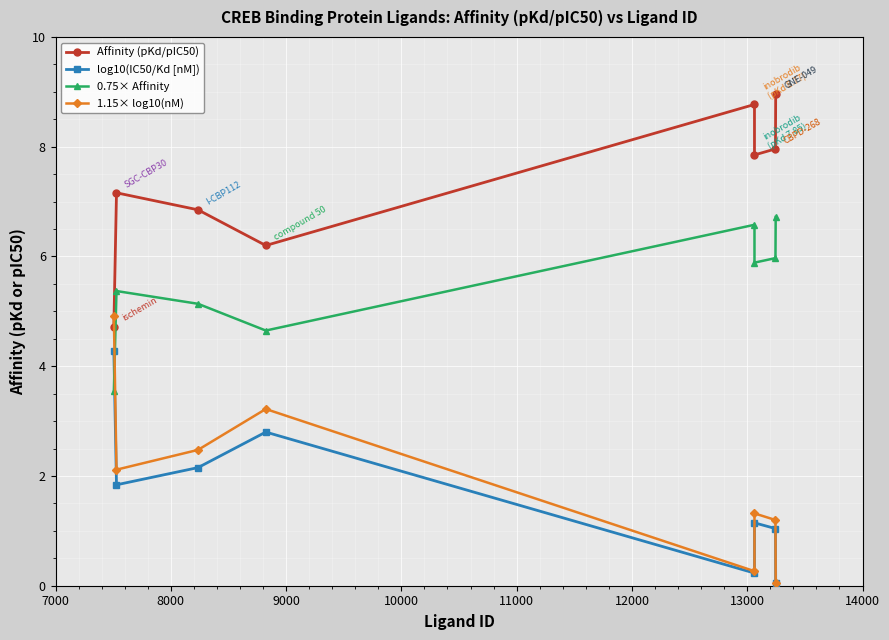

The Affinity (pKd/pIC50) series shows 9.9 at 9000. True or false?

False